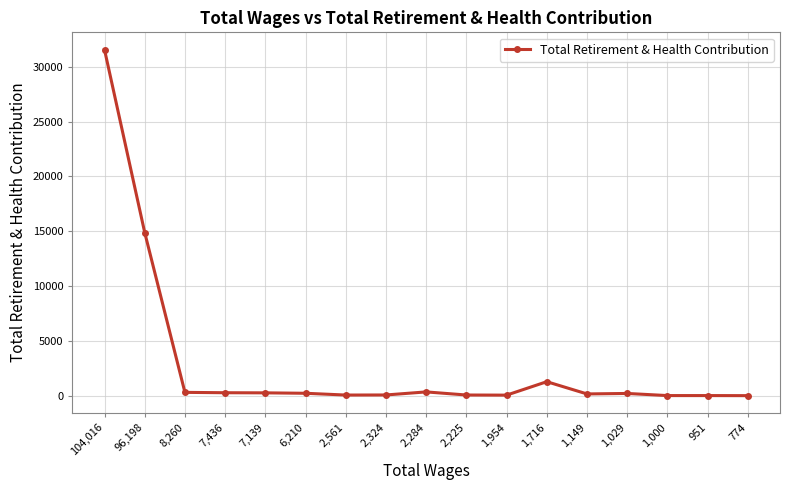

What is the difference between the maximum and second lowest values?

31516